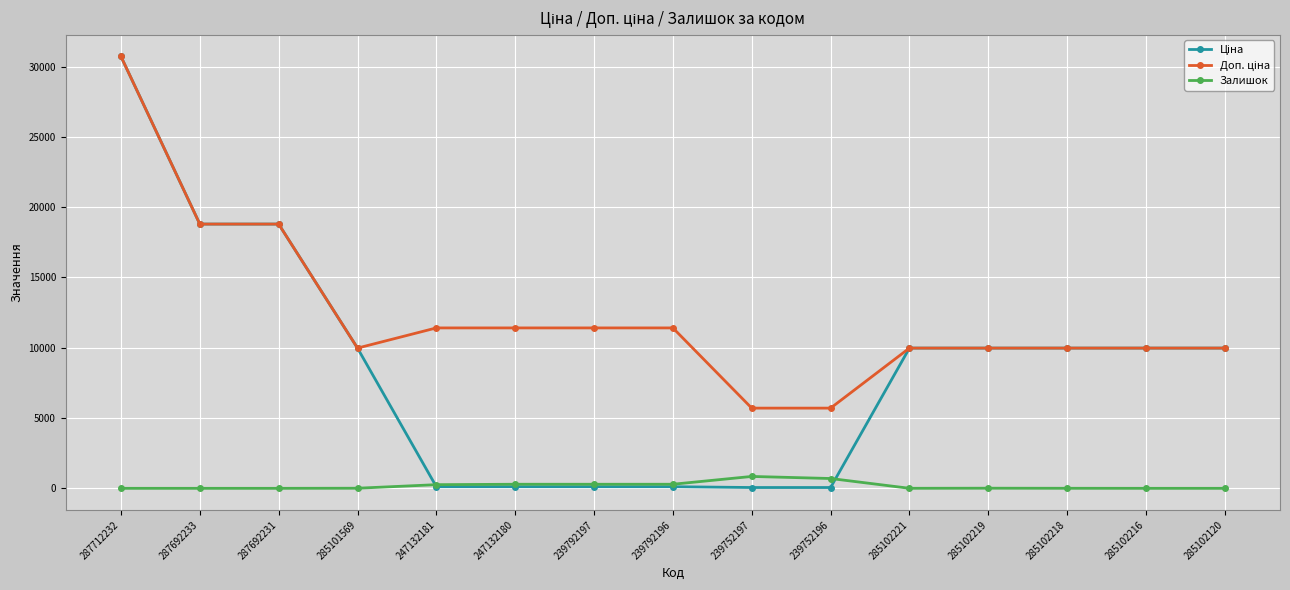

What is the difference between the highest and lowest values at 285102120?

9975.0